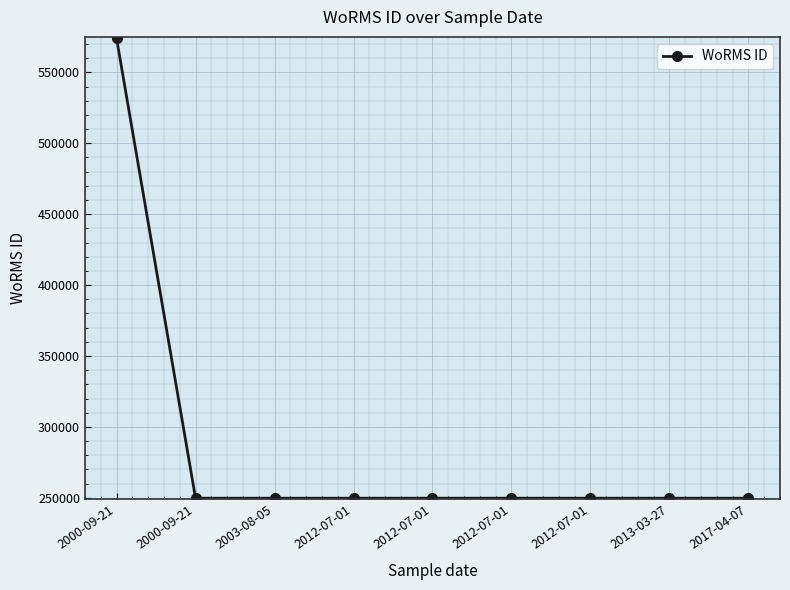

Which has a higher value, 2012-07-01 or 2000-09-21?

2012-07-01